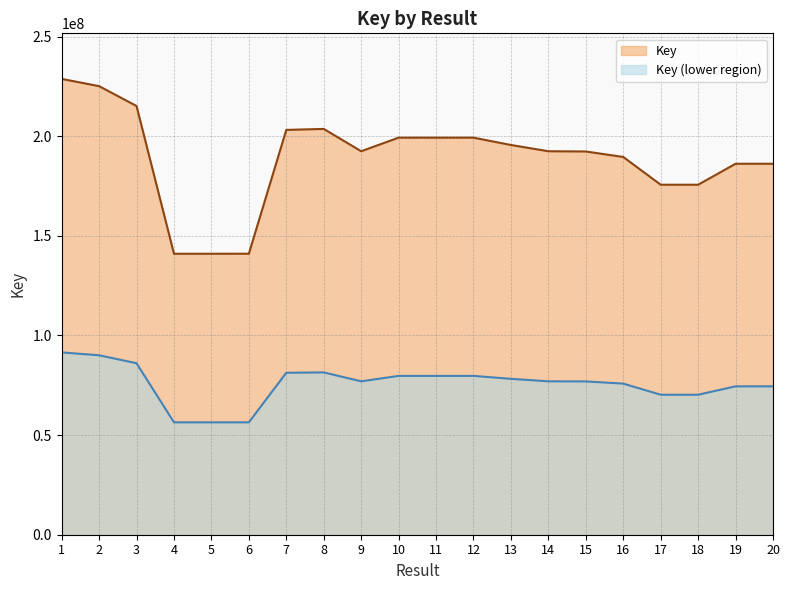

How many series are shown in this chart?

2